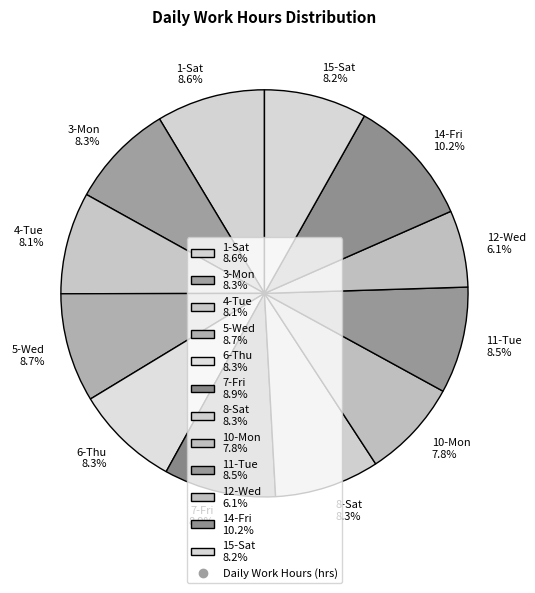

Is it true that 11-Tue is 18% of the pie?

False